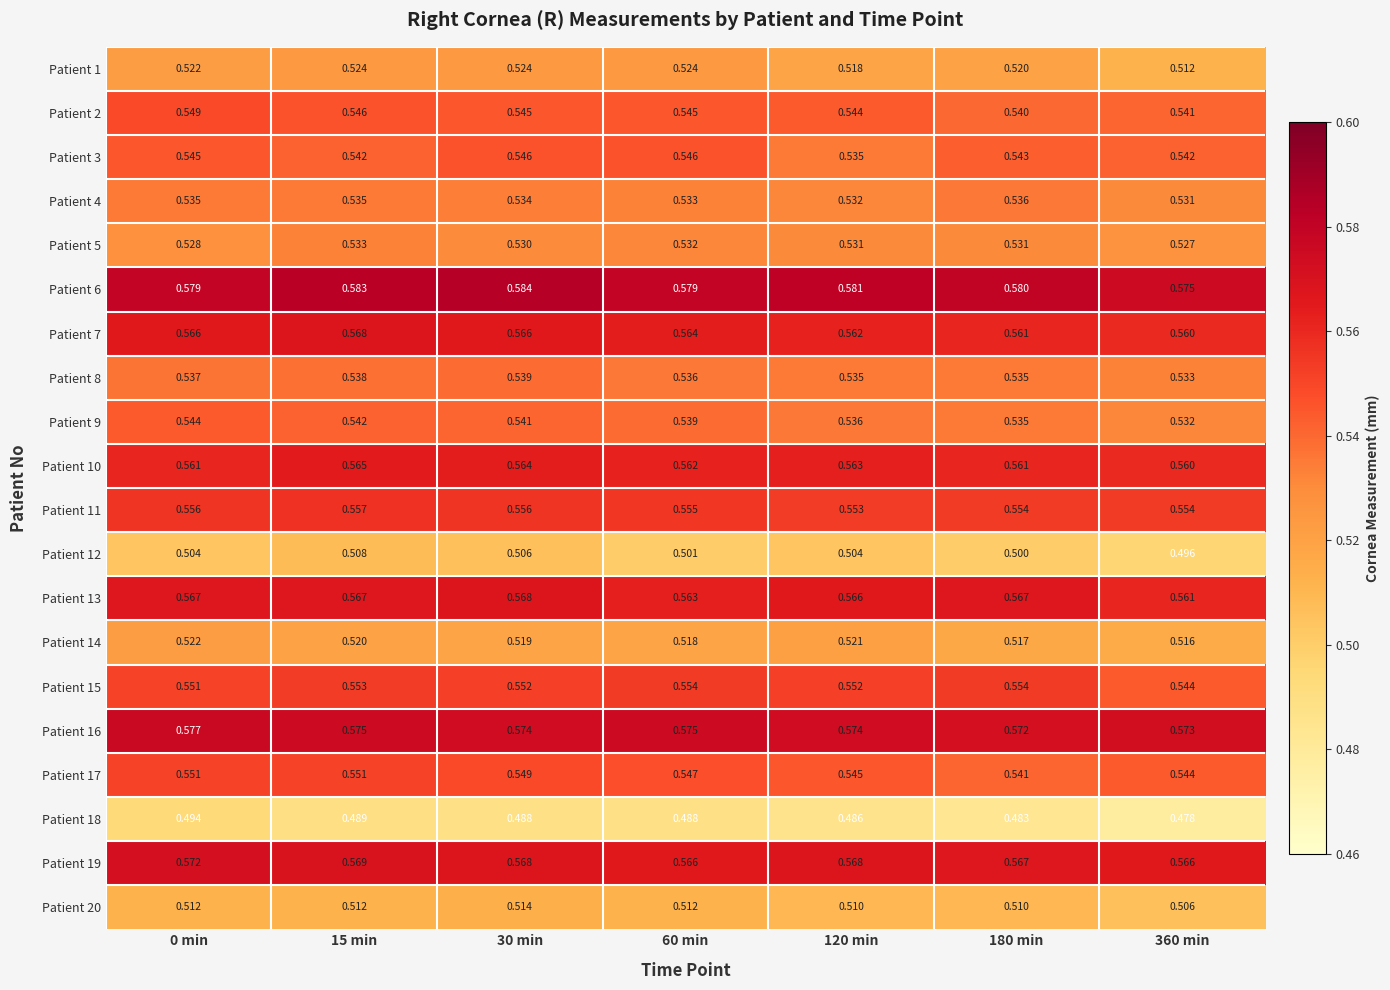

Is the value of Patient 15 at 0 min greater than the value of Patient 18 at 60 min?

Yes